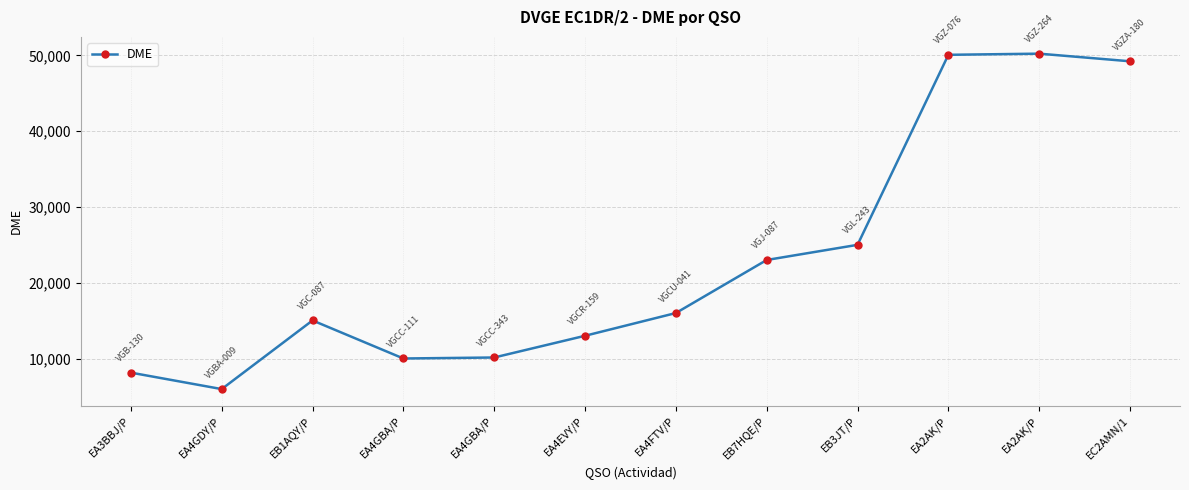

Where is the data nearest to the value 28115?

EB3JT/P